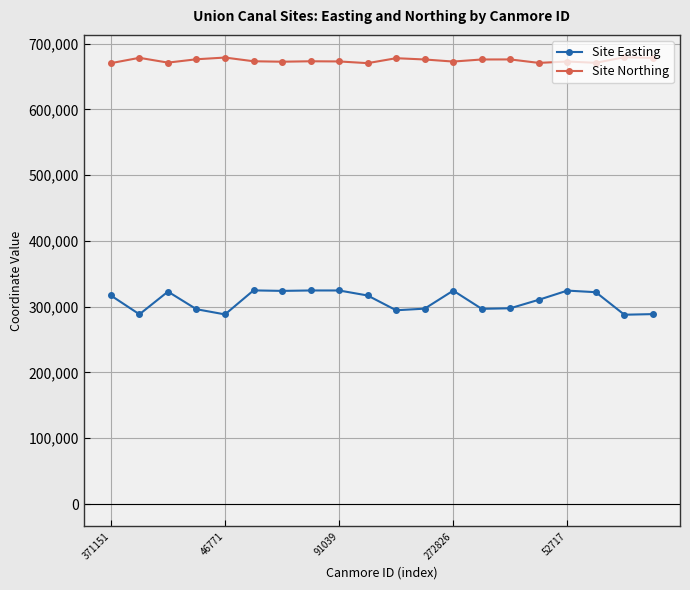

Rank the series by their average value, from highest to lowest.

Site Northing, Site Easting